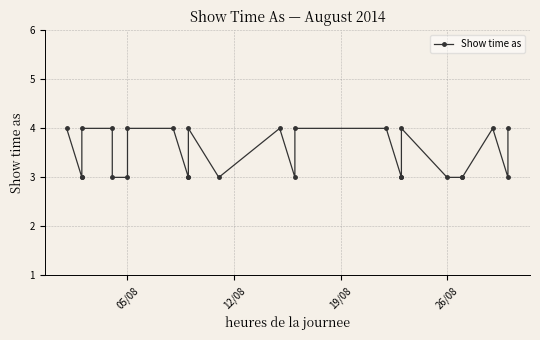

Which label corresponds to the smallest value in the chart?

12/08